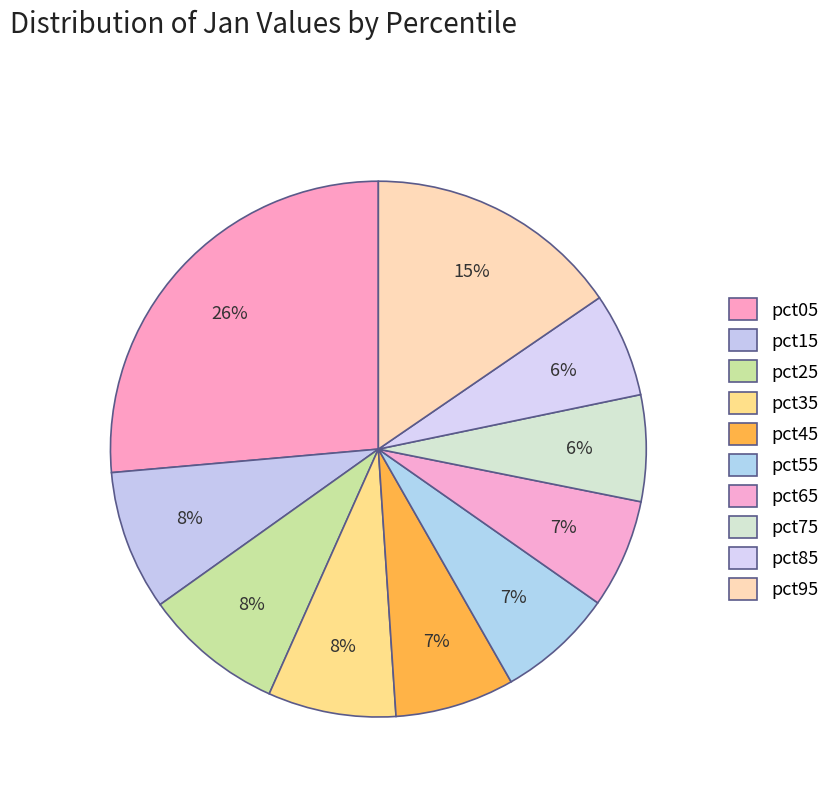

What percentage is the pct95 slice, to the nearest percent?

15%